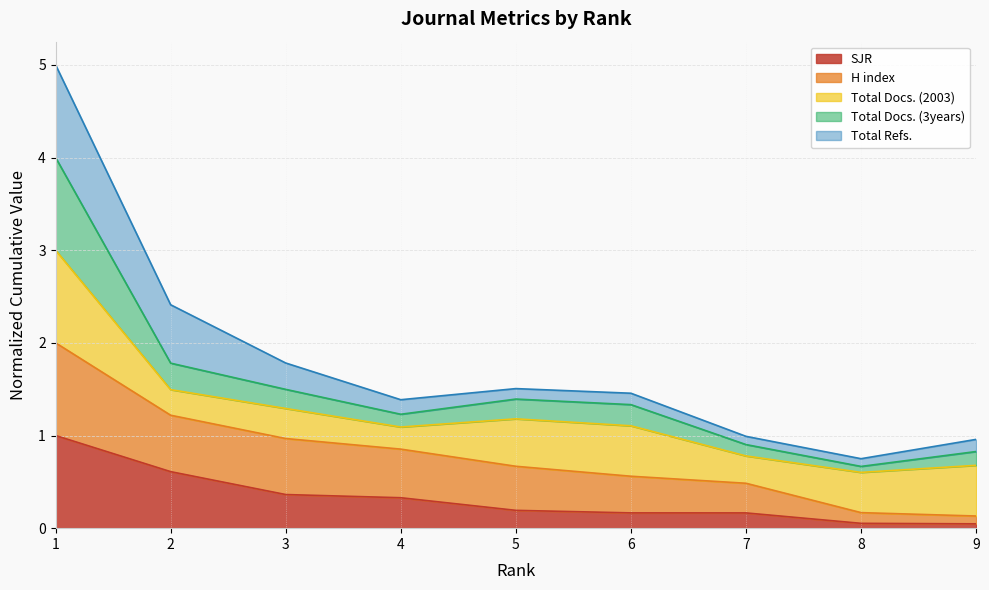

The value of Total Docs. (3years) at 8 is 1.1. True or false?

False